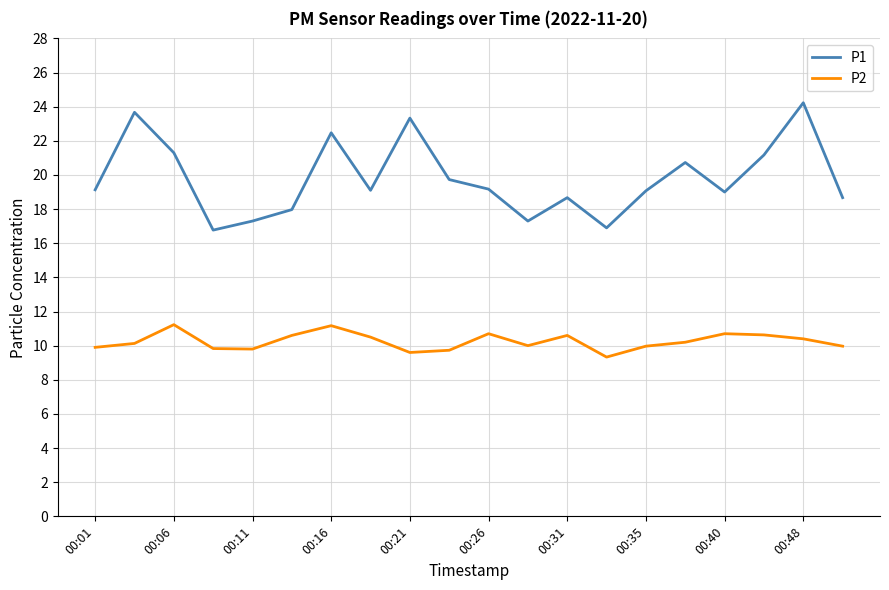

Rank the series by their average value, from highest to lowest.

P1, P2